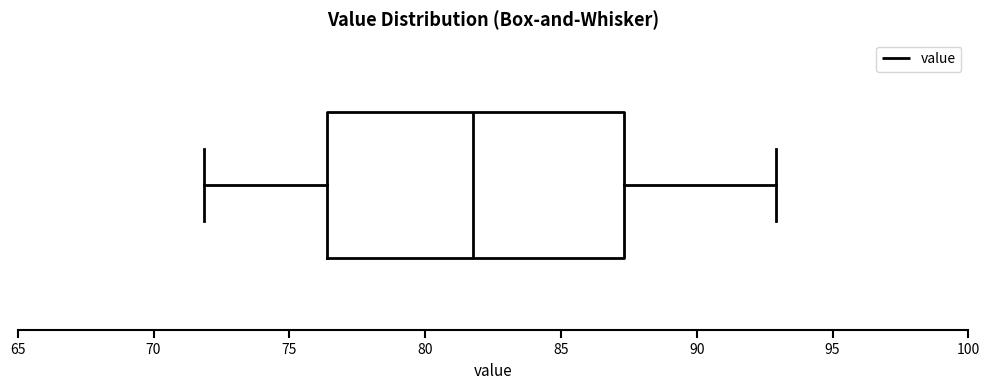

Read this box plot against the x-axis: the position of the median line, the range covered by the box, and the ends of both whiskers. The values are not printed on the chart, so give them approximately, as read against the axis.

median 82.0, box 76.5 to 87.5, whiskers 72.0 to 93.0